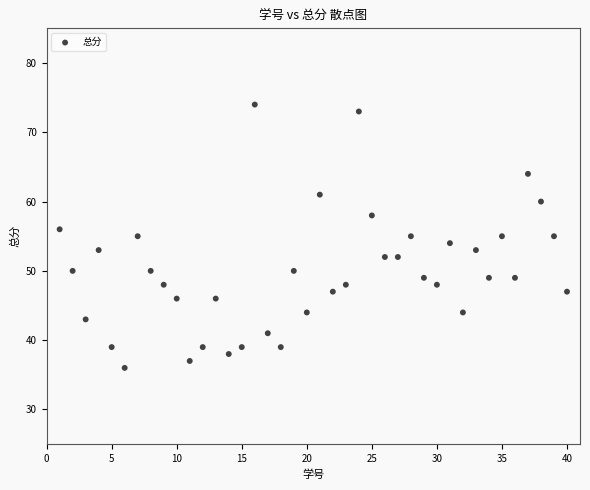

What is the range of X values (max minus min)?

39